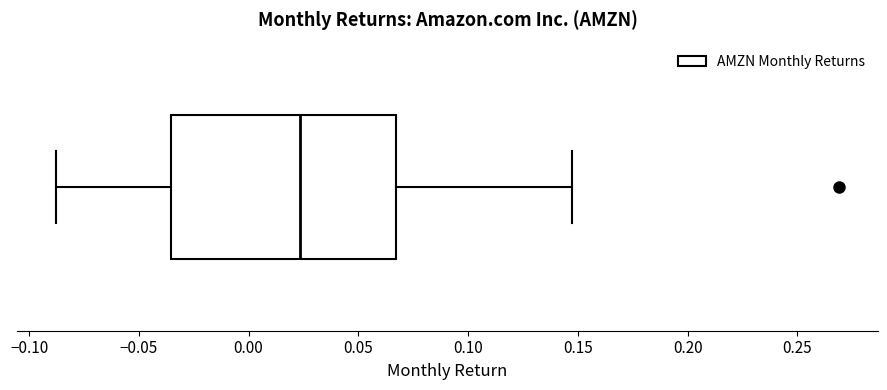

Read this box plot against the x-axis: the position of the median line, the range covered by the box, and the ends of both whiskers. The values are not printed on the chart, so give them approximately, as read against the axis.

median 0.025, box -0.035 to 0.065, whiskers -0.090 to 0.145